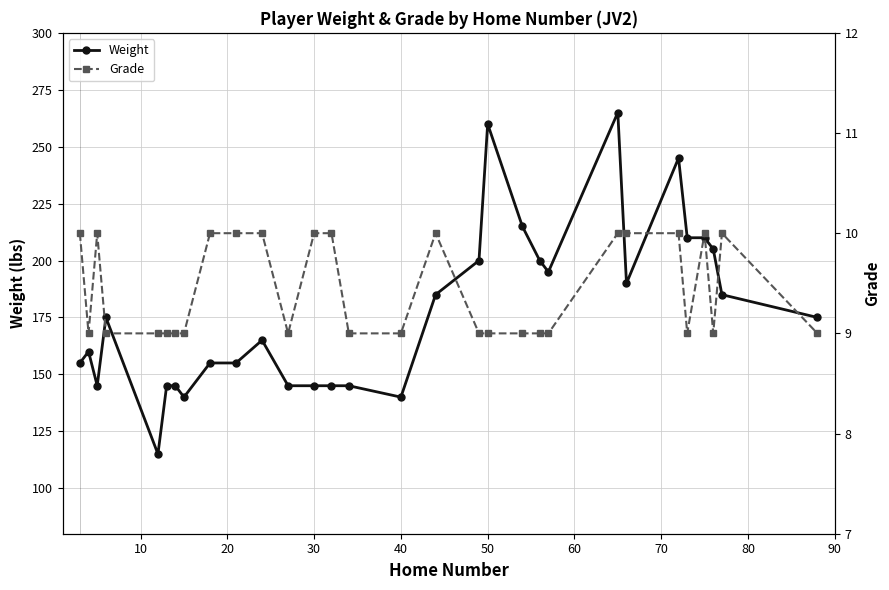

True or false: Weight has more than 0 interior local peaks.

True